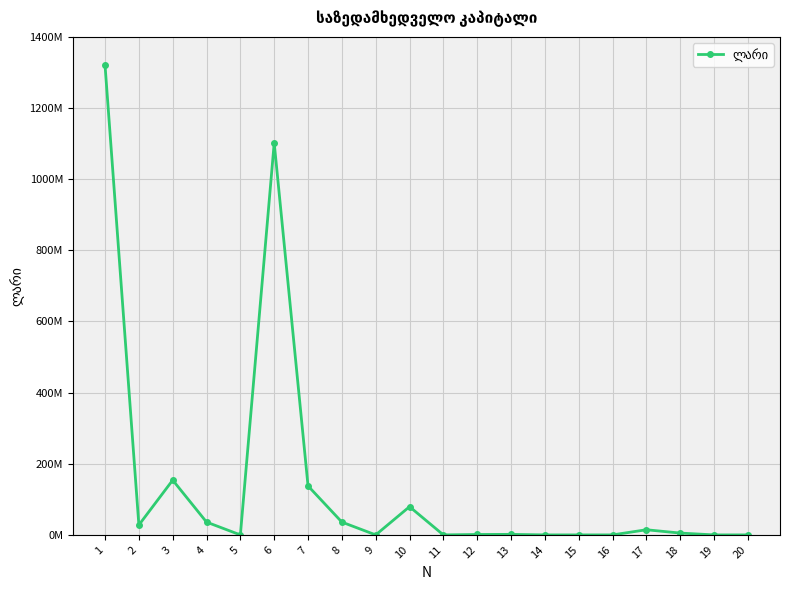

Reading left to right, list all the values displayed in this chart.

1319800208.8	27821150.2	153990687.7	36007325.0	0.0	1101981045.9	137624050.9	36007325.0	0.0	79329837.2	0.0	1184851.2	1508805.0	0.0	0.0	0.0	14446364.2	5146868.4	0.0	0.0